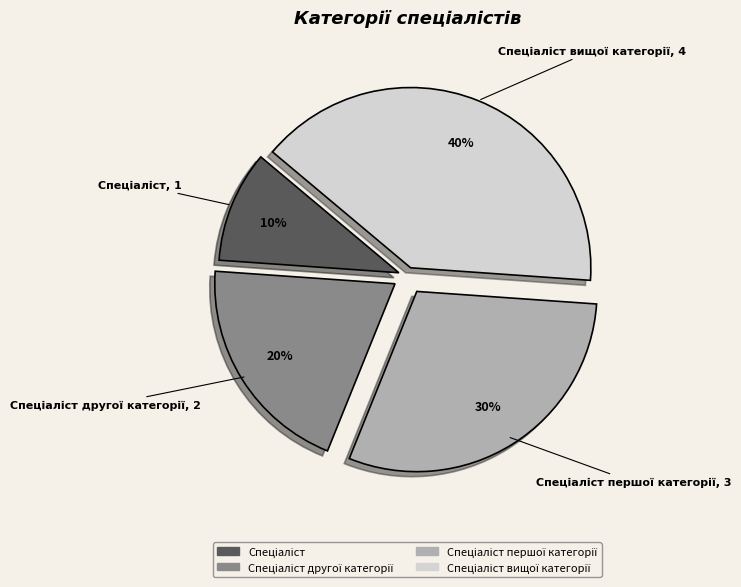

Is there any slice that represents more than half of the pie?

No